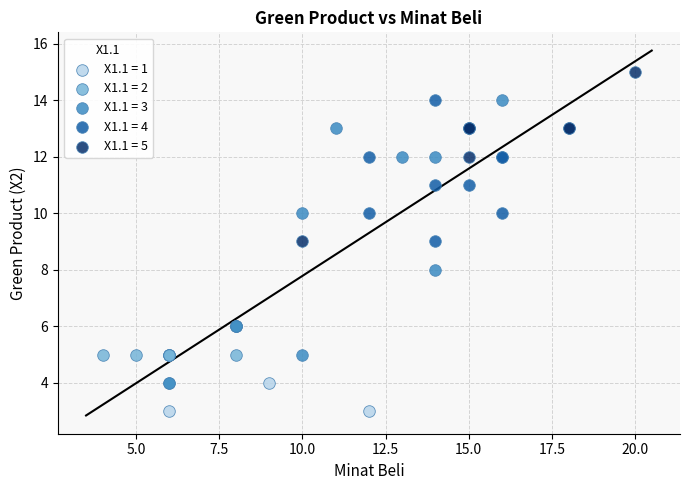

Which series has the widest spread of Y values?

X1.1 = 3